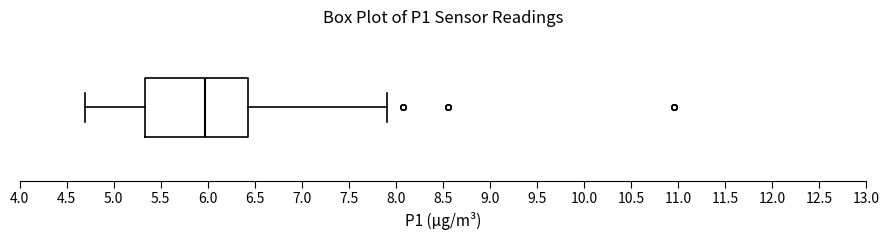

Read this box plot against the x-axis: the position of the median line, the range covered by the box, and the ends of both whiskers. The values are not printed on the chart, so give them approximately, as read against the axis.

median 5.95, box 5.35 to 6.45, whiskers 4.70 to 7.90